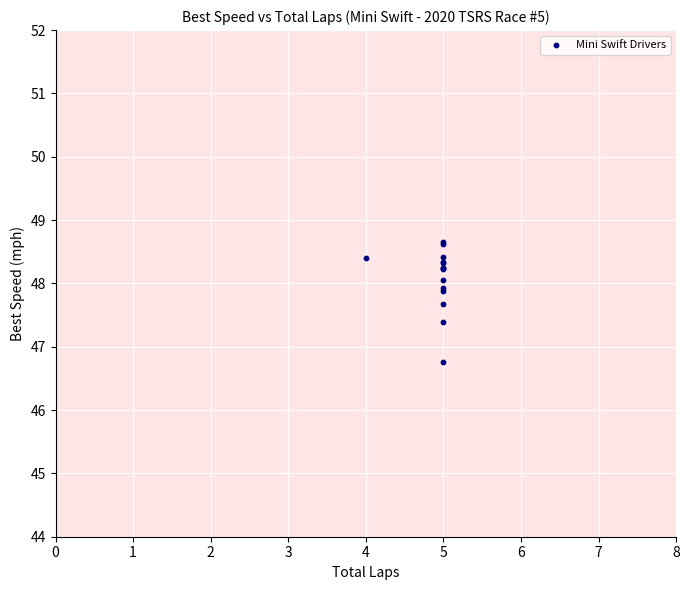

What Y value in the scatter plot is closest to 47?

46.8